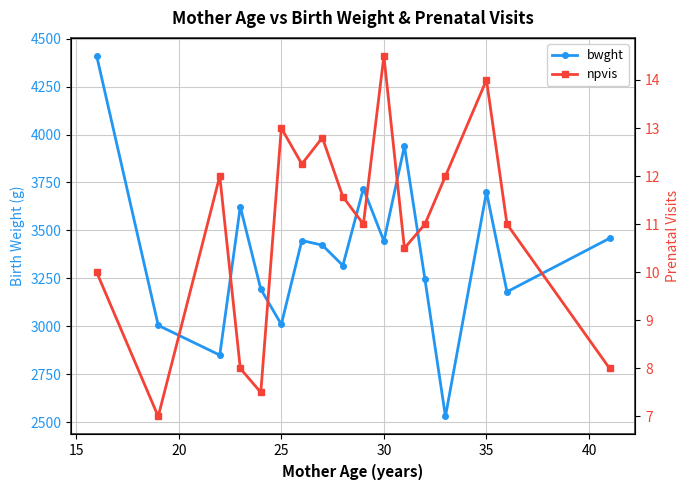

How many values in the npvis series exceed 11?

8